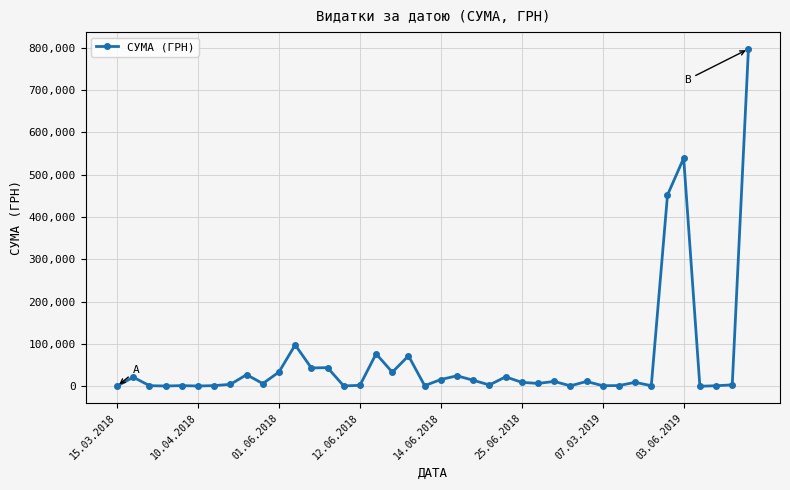

What is the average value?

60161.8